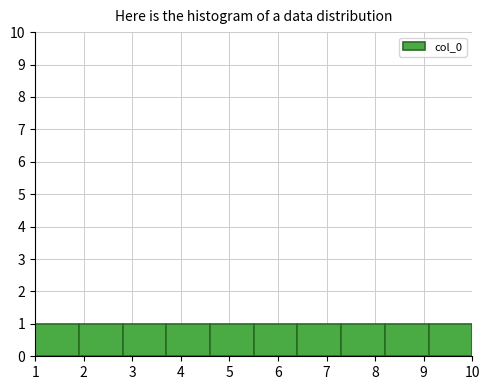

Reading left to right, list every bar in this chart as the range it spans on the x-axis followed by its height. The values are not printed on the chart, so give them approximately, as read against the axis.

1.0 to 1.9: 1
1.9 to 2.8: 1
2.8 to 3.7: 1
3.7 to 4.6: 1
4.6 to 5.5: 1
5.5 to 6.4: 1
6.4 to 7.3: 1
7.3 to 8.2: 1
8.2 to 9.1: 1
9.1 to 10.0: 1